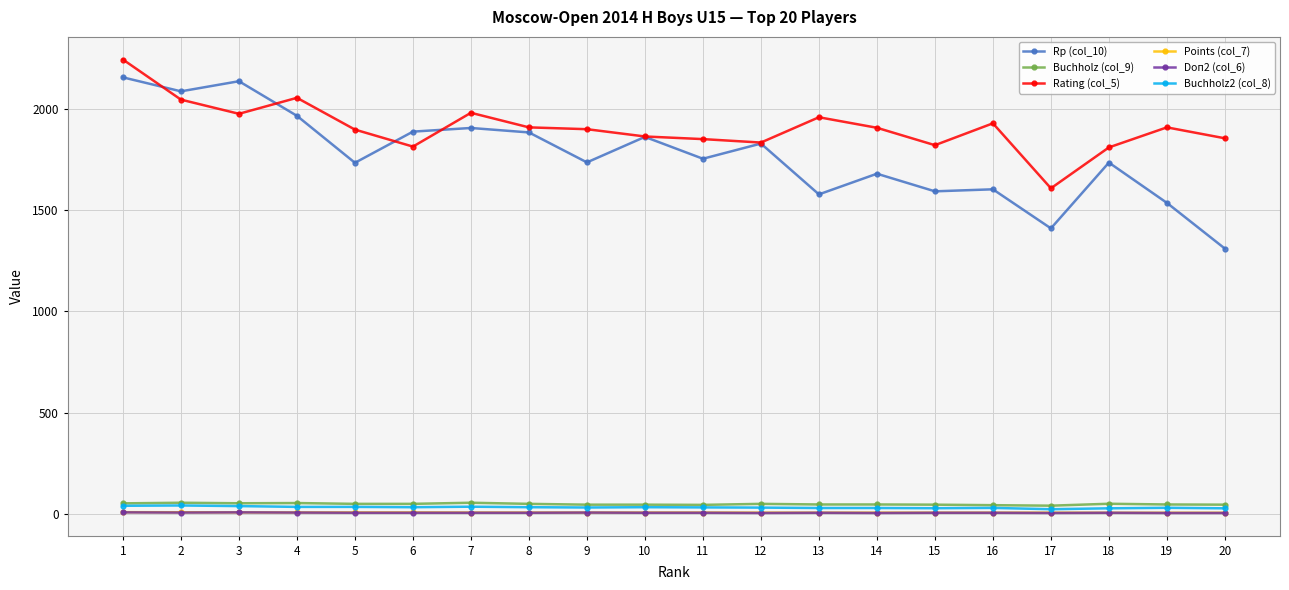

Between 1 and 13, which series saw the biggest shift?

Rp (col_10)